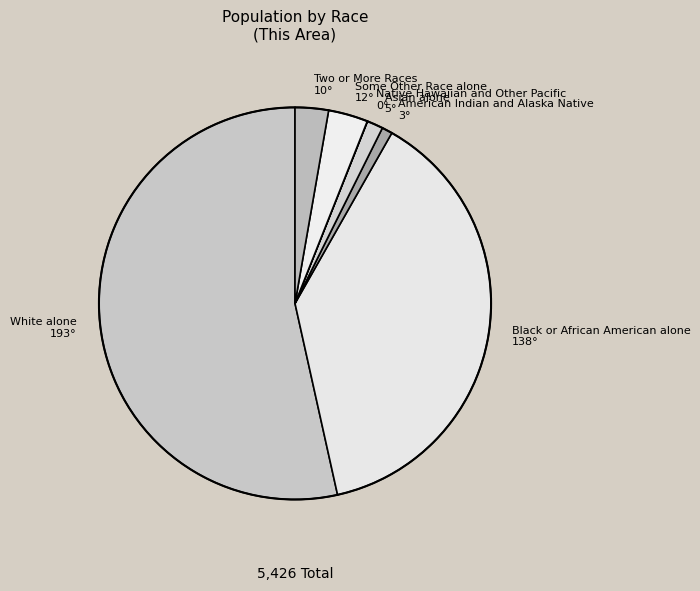

Combined, do Two or More Races 10° and White alone 193° account for over 50%?

Yes